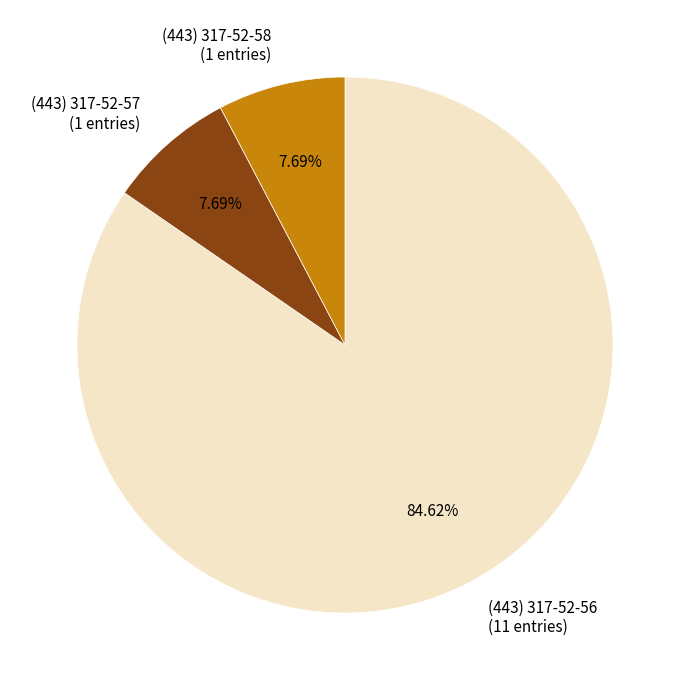

What is the ratio of the value at (443) 317-52-56 (11 entries) to the value at (443) 317-52-57 (1 entries)?

11.0